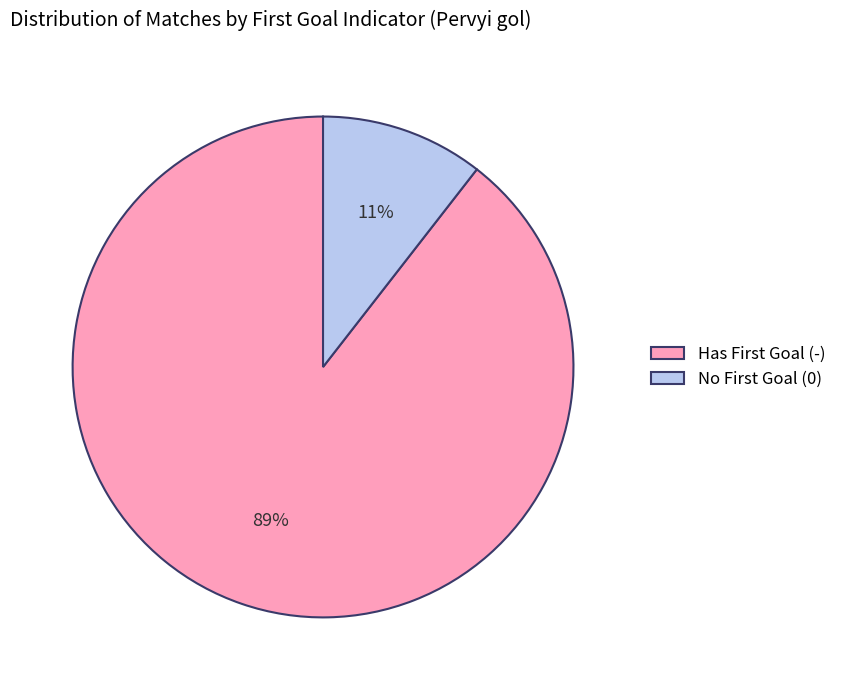

Rank the categories by value from highest to lowest.

Has First Goal (-), No First Goal (0)